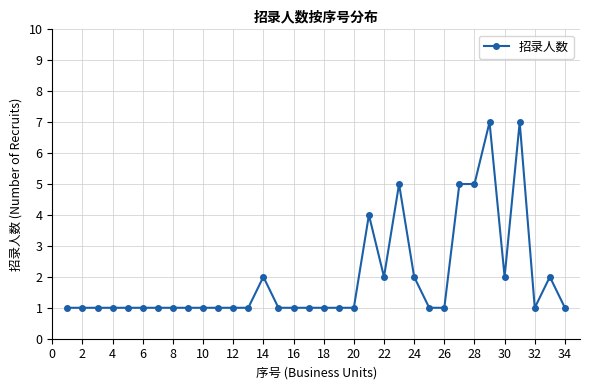

True or false: there are more than 2 points higher than both neighbors.

True